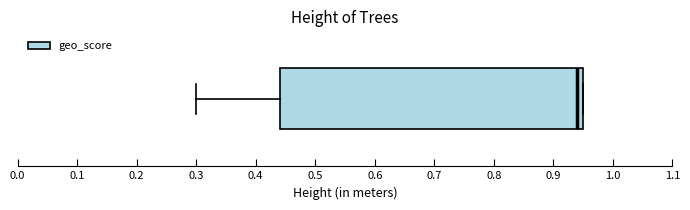

Where does the left whisker of the box end on the x-axis? The values are not printed on the chart, so give them approximately, as read against the axis.

0.30